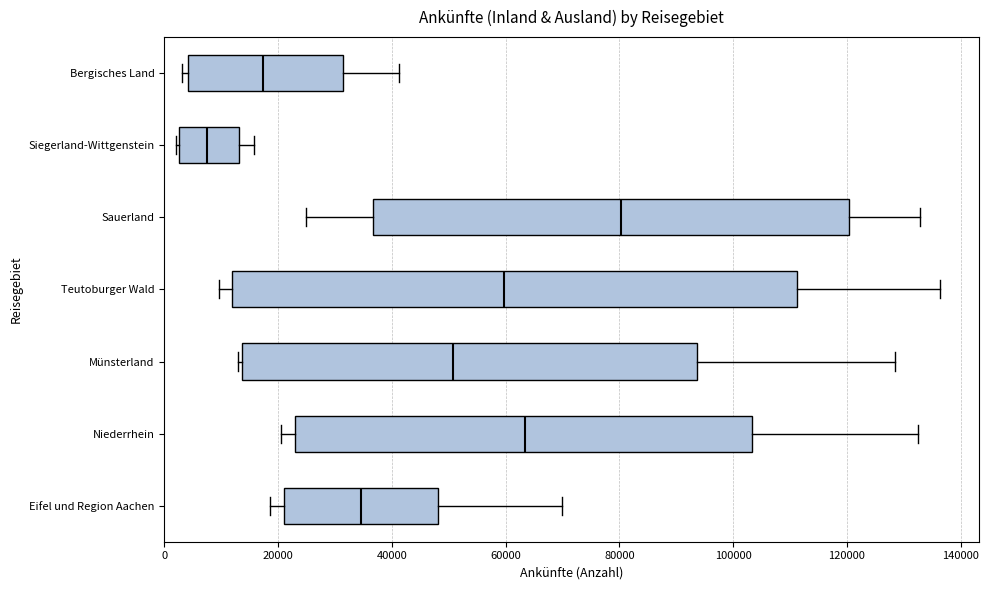

Reading bottom to top, read every box against the x-axis: the position of its median line, the range the box covers, and the ends of its whiskers. The values are not printed on the chart, so give them approximately, as read against the axis.

Eifel und Region Aachen: median 34000, box 22000 to 48000, whiskers 18000 to 70000
Niederrhein: median 64000, box 22000 to 104000, whiskers 20000 to 132000
Münsterland: median 50000, box 14000 to 94000, whiskers 12000 to 128000
Teutoburger Wald: median 60000, box 12000 to 112000, whiskers 10000 to 136000
Sauerland: median 80000, box 36000 to 120000, whiskers 24000 to 132000
Siegerland-Wittgenstein: median 8000, box 2000 to 14000, whiskers 2000 (just left of the box's left edge) to 16000
Bergisches Land: median 18000, box 4000 to 32000, whiskers 4000 (just left of the box's left edge) to 42000